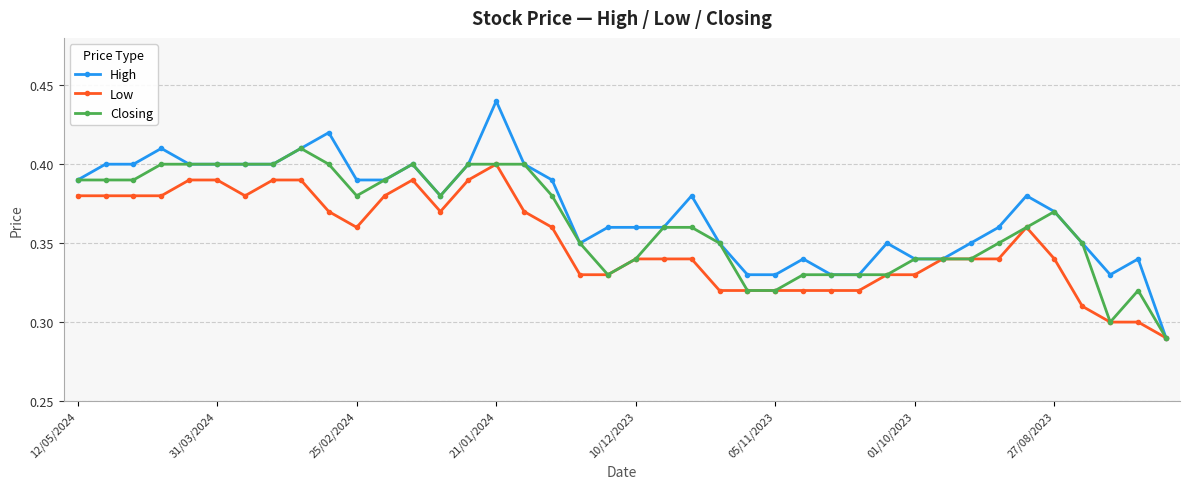

At how many categories does at least one series exceed 0?

40